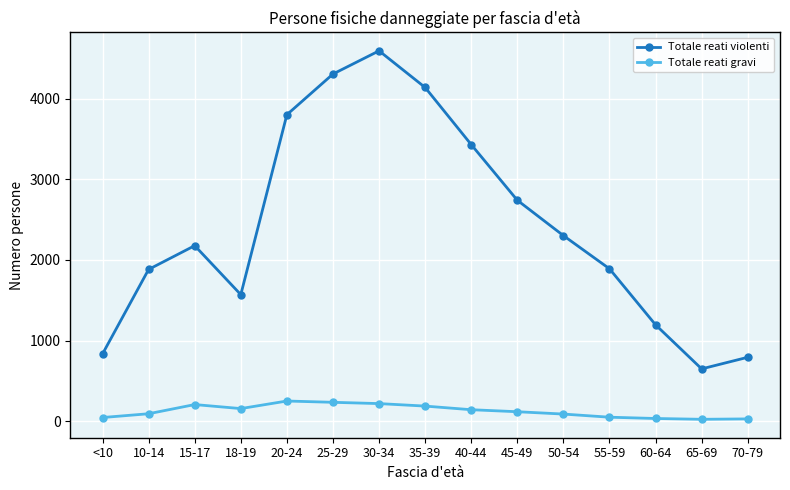

What is the total value across all series at 30-34?

4814